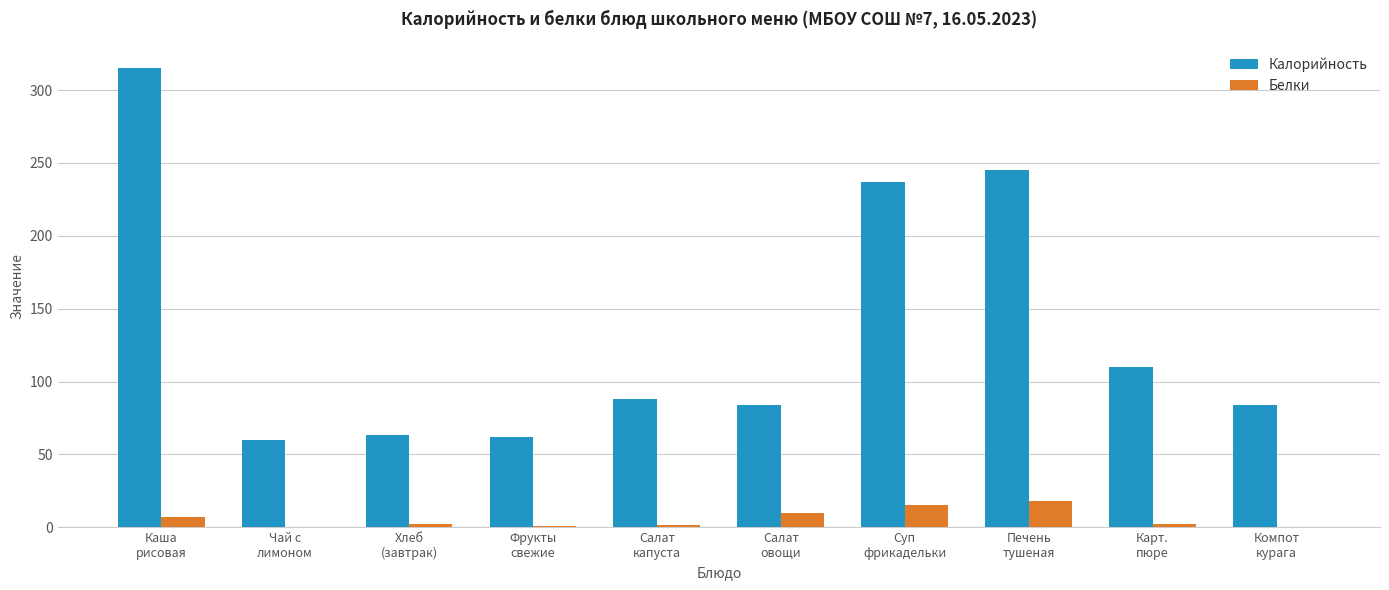

At which label does Белки reach its peak?

Печень
тушеная